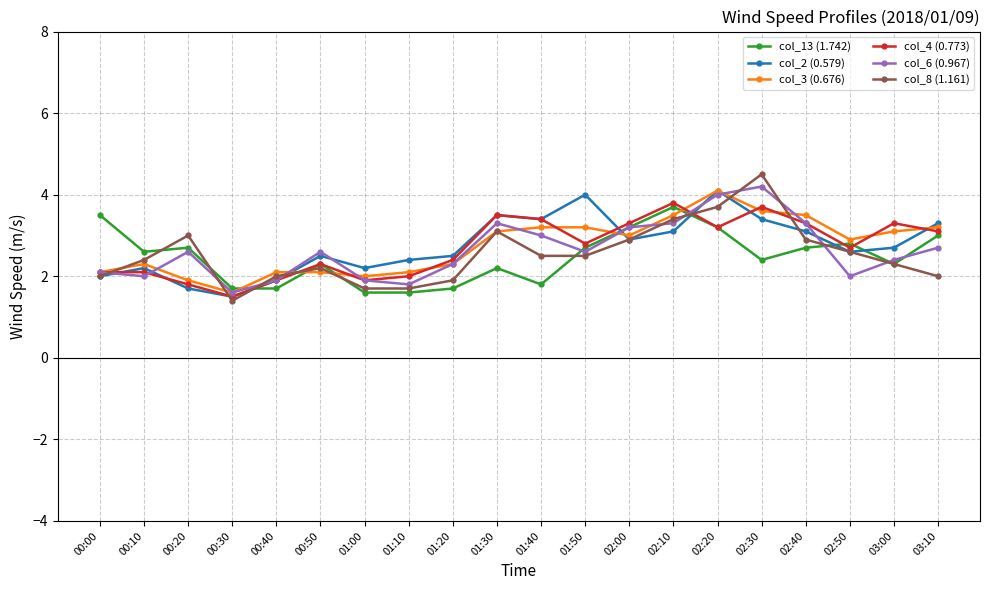

What is the total value across all series at 02:10?

20.8